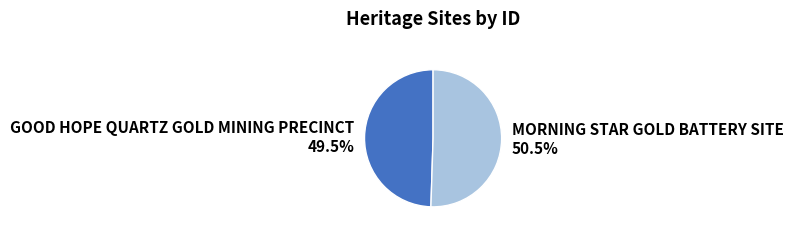

What is the smallest slice in the pie chart?

GOOD HOPE QUARTZ GOLD MINING PRECINCT